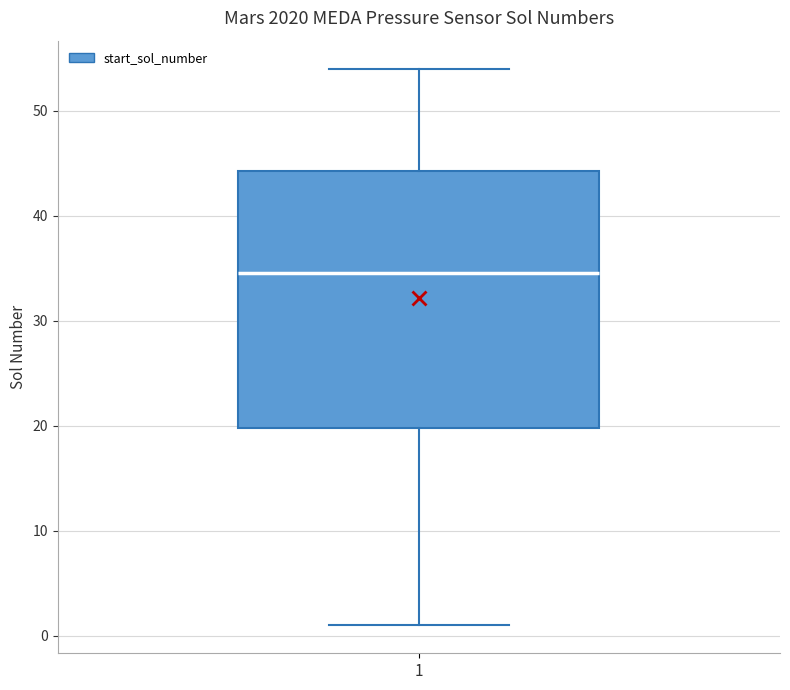

Transcribe this box plot: give where the median line is, the range the box spans, and where the two whiskers end, as read against the y-axis. The values are not printed on the chart, so give them approximately, as read against the axis.

median 35, box 20 to 44, whiskers 1 to 54